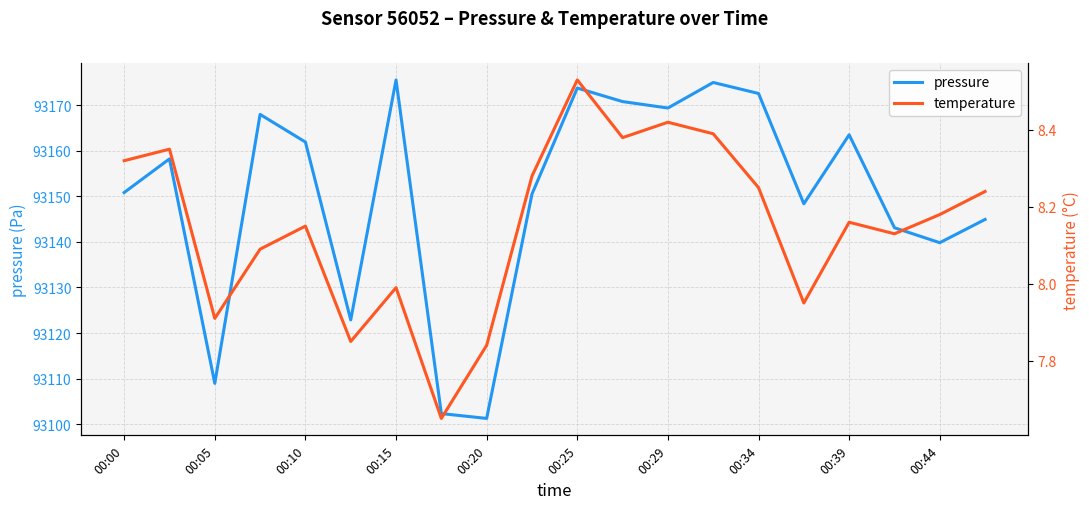

True or false: temperature and pressure cross at least once.

False